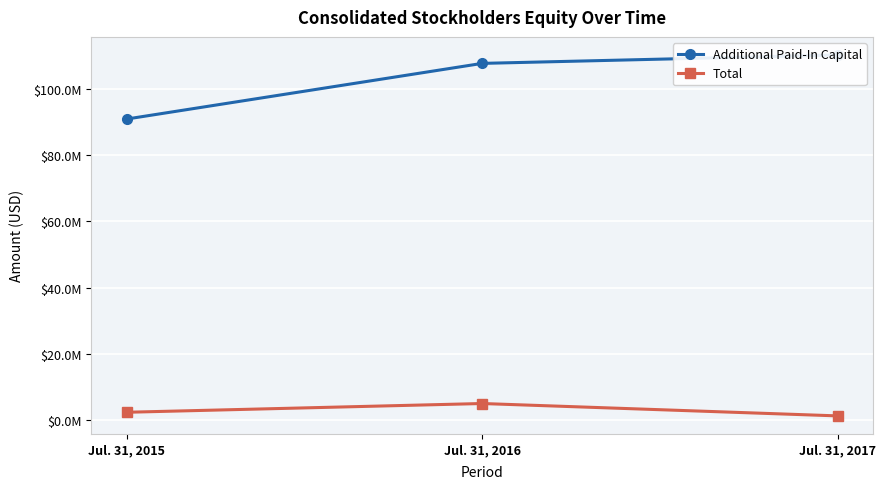

What is the difference between the maximum and minimum values in the Total series?

3733000